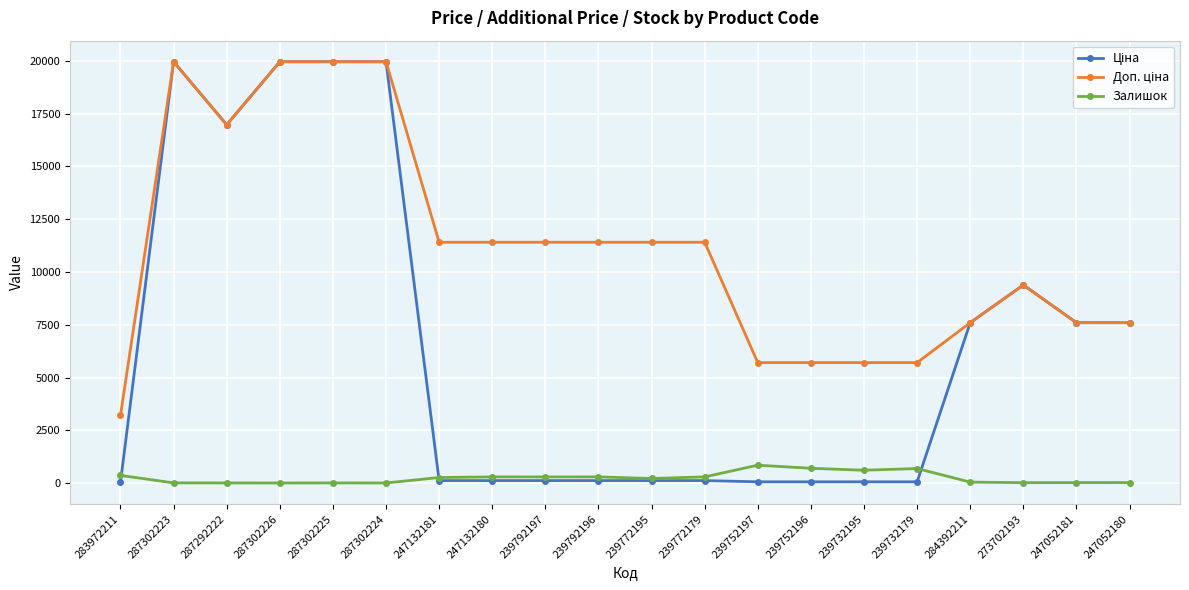

How many distinct data groups are displayed?

3